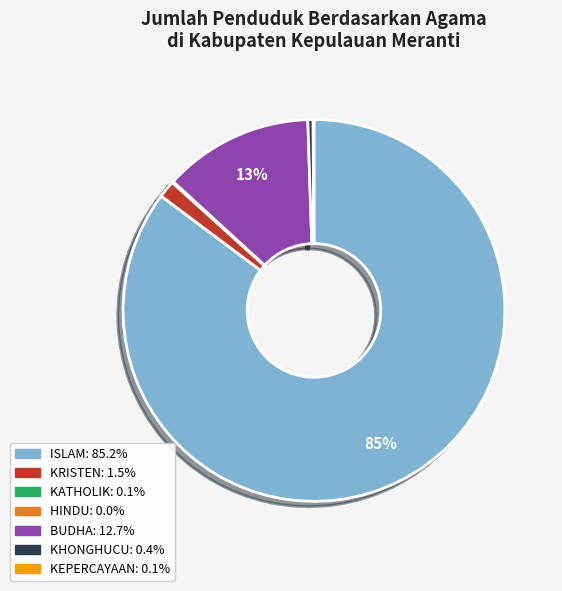

Does KEPERCAYAAN account for over 50% of the chart?

No